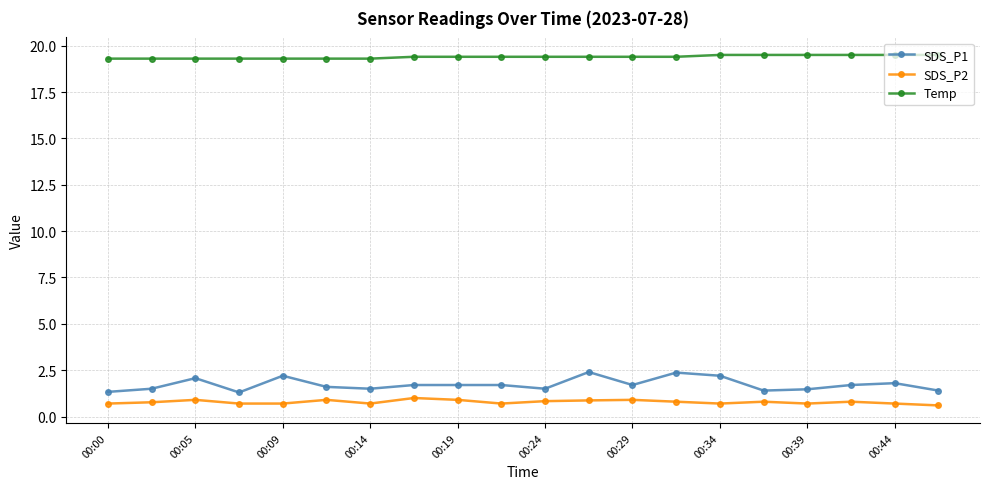

What is the value of the SDS_P1 point at the 5th from the left?

2.2